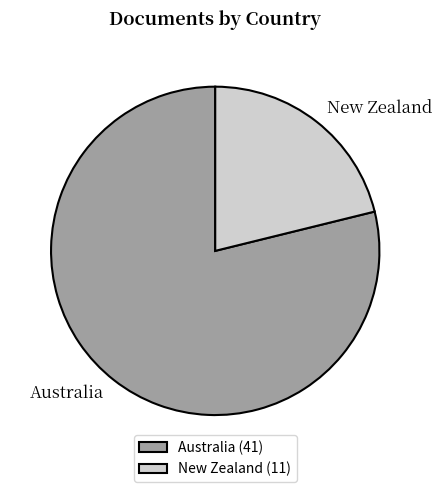

Which has a higher value, New Zealand or Australia?

Australia